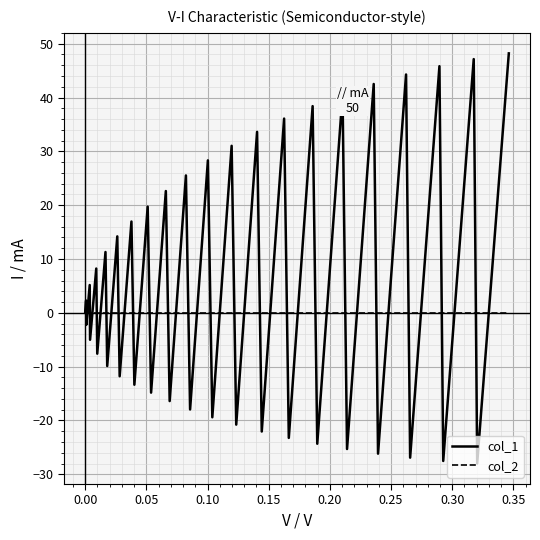

Which series has the widest spread of values?

col_1